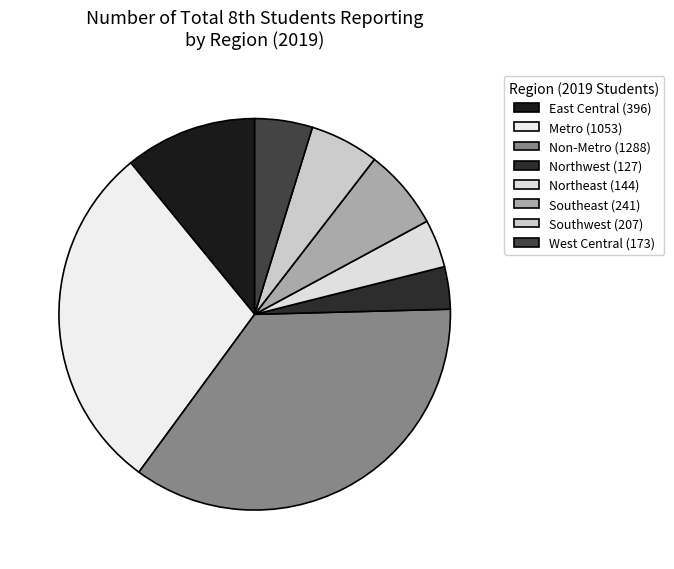

Count the number of slices in the pie.

8